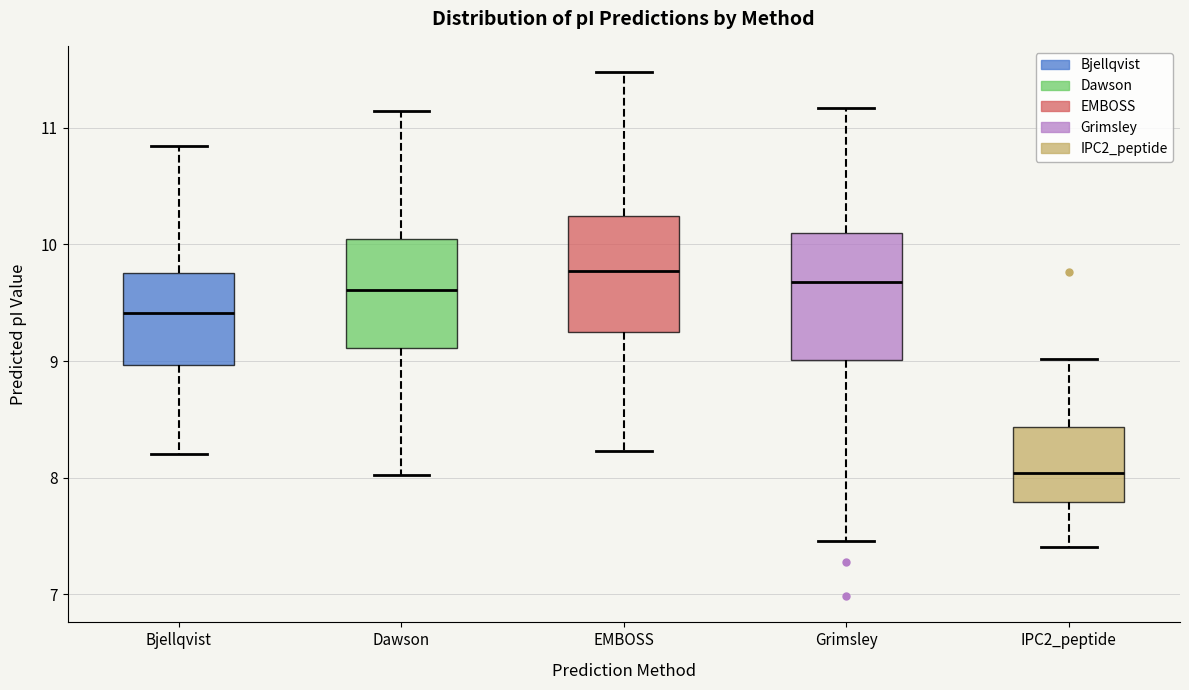

Reading left to right, read every box against the y-axis: the position of its median line, the range the box covers, and the ends of its whiskers. The values are not printed on the chart, so give them approximately, as read against the axis.

Bjellqvist: median 9.4, box 9.0 to 9.8, whiskers 8.2 to 10.8
Dawson: median 9.6, box 9.1 to 10.0, whiskers 8.0 to 11.1
EMBOSS: median 9.8, box 9.2 to 10.2, whiskers 8.2 to 11.5
Grimsley: median 9.7, box 9.0 to 10.1, whiskers 7.5 to 11.2
IPC2_peptide: median 8.0, box 7.8 to 8.4, whiskers 7.4 to 9.0